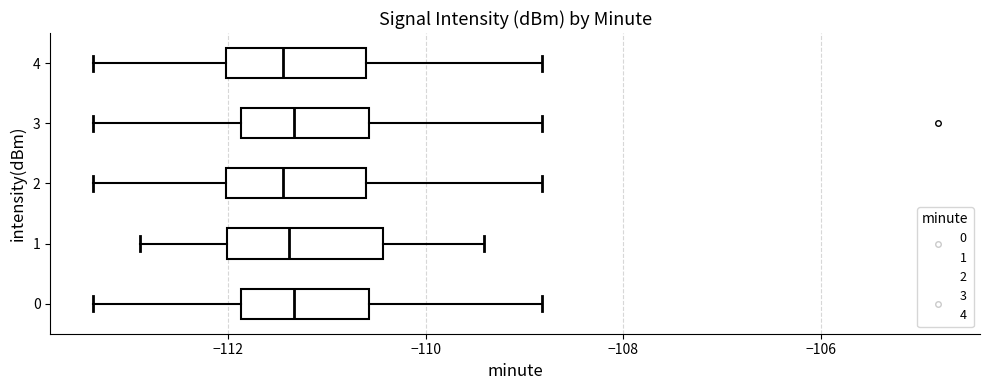

Reading bottom to top, transcribe this box plot: for each box, give where its median line is, the range the box spans, and where its two whiskers end, as read against the x-axis. The values are not printed on the chart, so give them approximately, as read against the axis.

0: median -111.4, box -111.8 to -110.6, whiskers -113.4 to -108.8
1: median -111.4, box -112.0 to -110.4, whiskers -112.8 to -109.4
2: median -111.4, box -112.0 to -110.6, whiskers -113.4 to -108.8
3: median -111.4, box -111.8 to -110.6, whiskers -113.4 to -108.8
4: median -111.4, box -112.0 to -110.6, whiskers -113.4 to -108.8